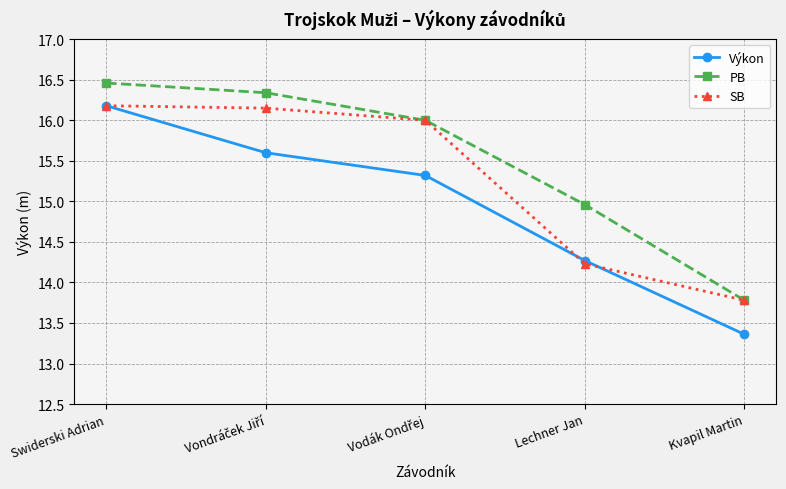

True or false: Výkon and PB cross at least once.

False